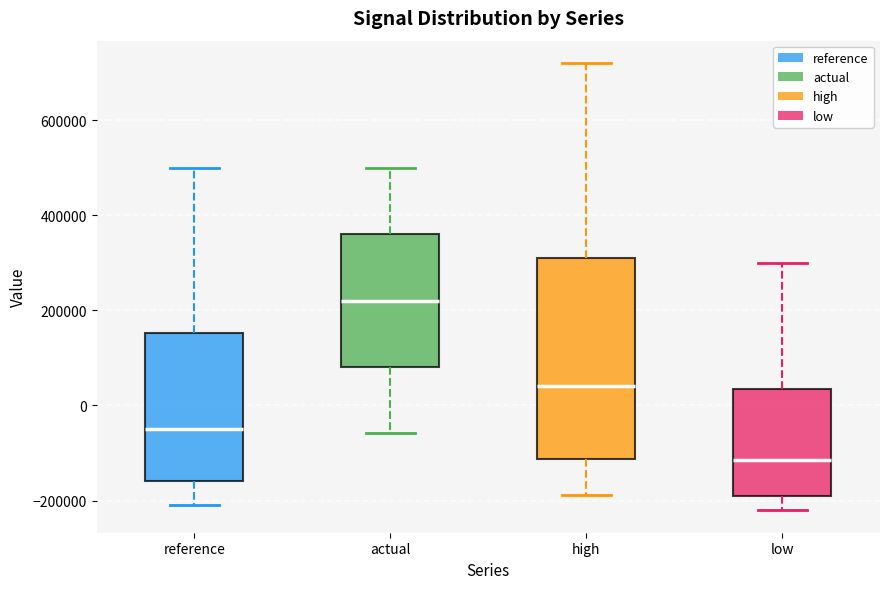

Reading left to right, read every box against the y-axis: the position of its median line, the range the box covers, and the ends of its whiskers. The values are not printed on the chart, so give them approximately, as read against the axis.

reference: median -40000, box -160000 to 160000, whiskers -200000 to 500000
actual: median 220000, box 80000 to 360000, whiskers -60000 to 500000
high: median 40000, box -120000 to 300000, whiskers -180000 to 720000
low: median -120000, box -200000 to 40000, whiskers -220000 to 300000